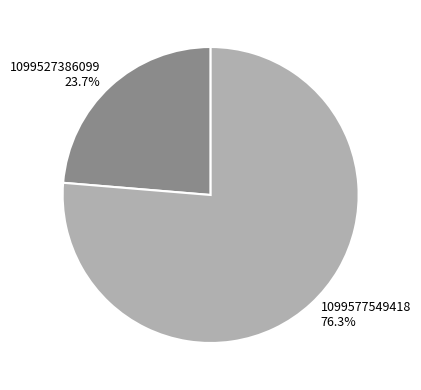

Which category has the smallest portion of the pie?

1099527386099